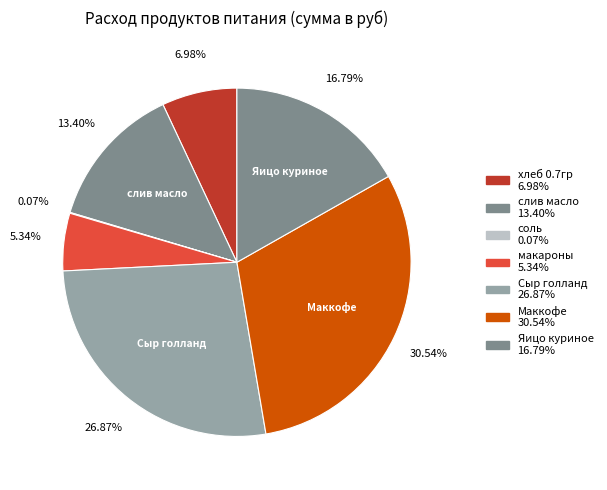

Is Сыр голланд the majority of the pie?

No